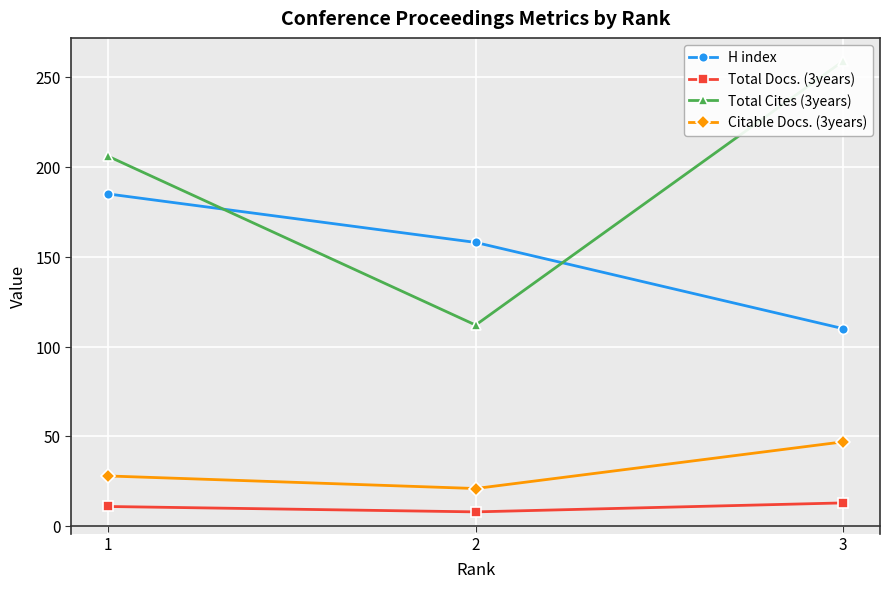

What is the difference between the second highest and minimum values in the Total Docs. (3years) series?

3